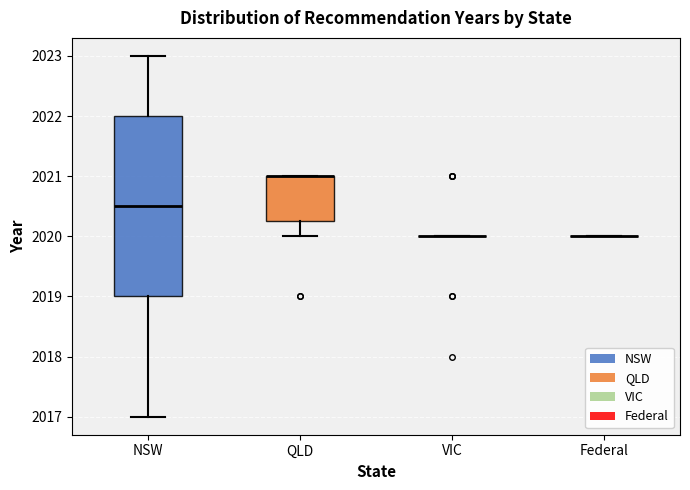

Reading left to right, read every box against the y-axis: the position of its median line, the range the box covers, and the ends of its whiskers. The values are not printed on the chart, so give them approximately, as read against the axis.

NSW: median 2020.5, box 2019.0 to 2022.0, whiskers 2017.0 to 2023.0
QLD: median 2021.0 (drawn on the box's upper edge), box 2020.3 to 2021.0, whiskers 2020.0 to 2021.0
VIC: box collapsed to a line at 2020.0, whiskers 2020.0 to 2020.0
Federal: box collapsed to a line at 2020.0, whiskers 2020.0 to 2020.0